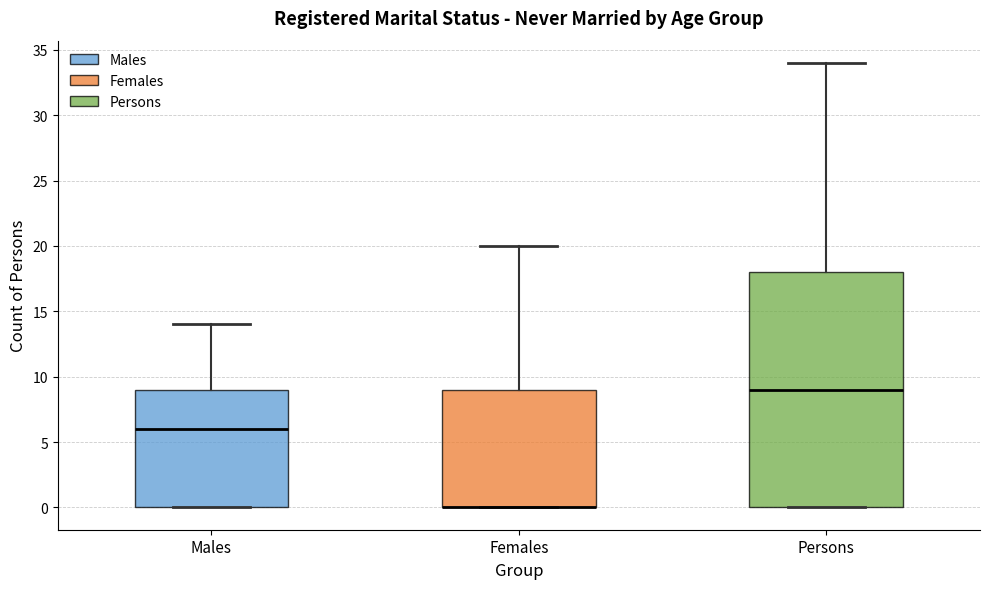

Where is the lower edge of the box for Males on the y-axis? The values are not printed on the chart, so give them approximately, as read against the axis.

0